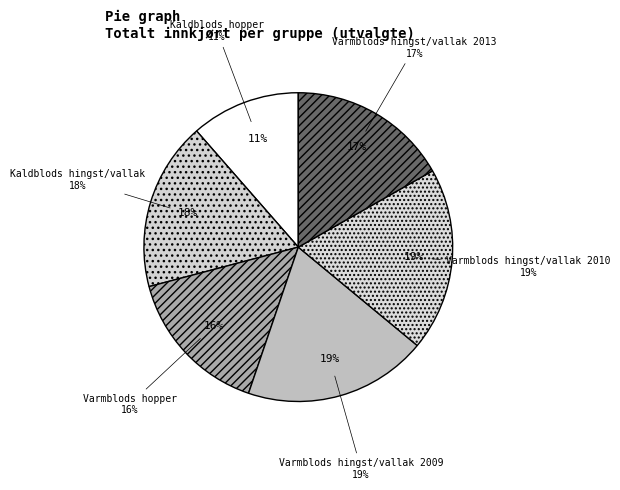

To the nearest percent, what is the difference between the largest and smallest slice percentages?

8%